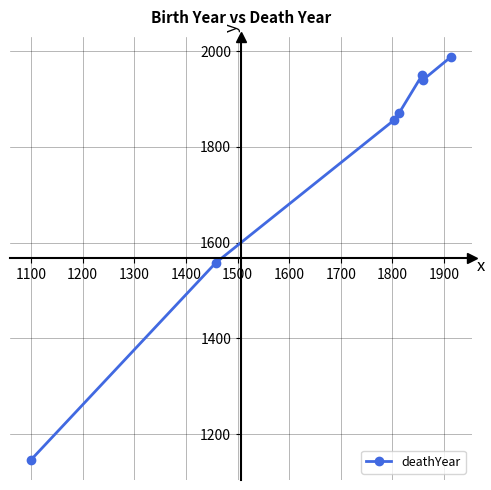

What is the smallest value displayed?

1146